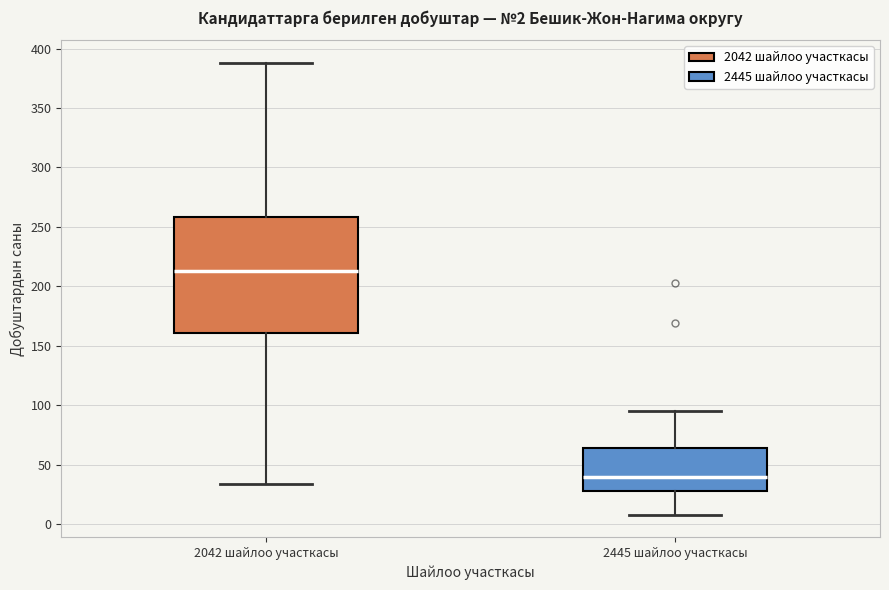

Comparing the boxes themselves (not the whiskers), which one is the tallest?

2042 шайлоо участкасы